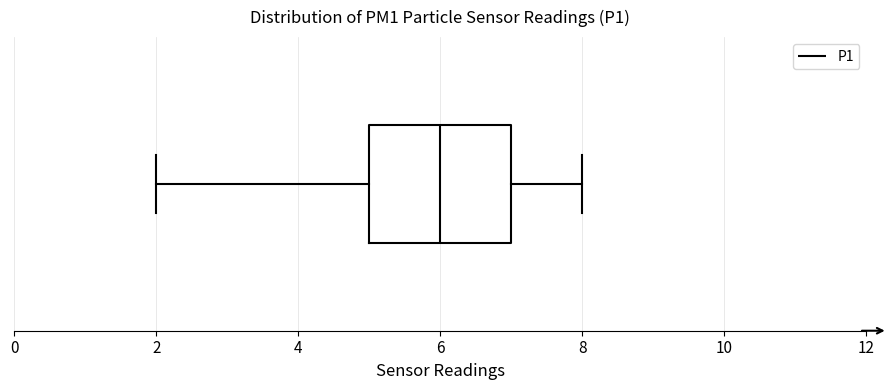

Read this box plot against the x-axis: the position of the median line, the range covered by the box, and the ends of both whiskers. The values are not printed on the chart, so give them approximately, as read against the axis.

median 6, box 5 to 7, whiskers 2 to 8